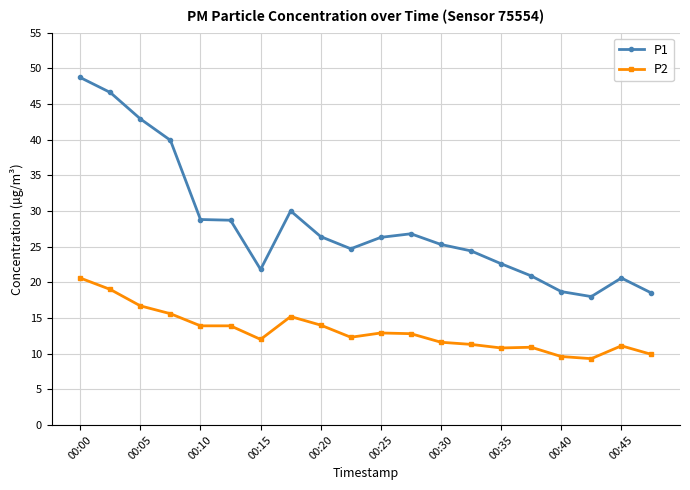

Which series has the largest total across all categories?

P1